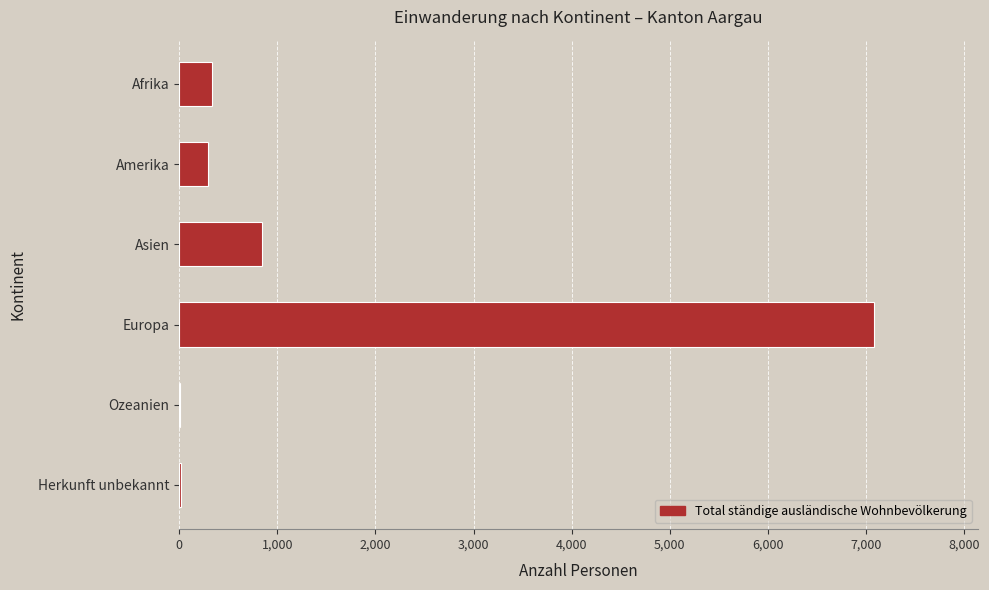

What is the greatest value displayed?

7080